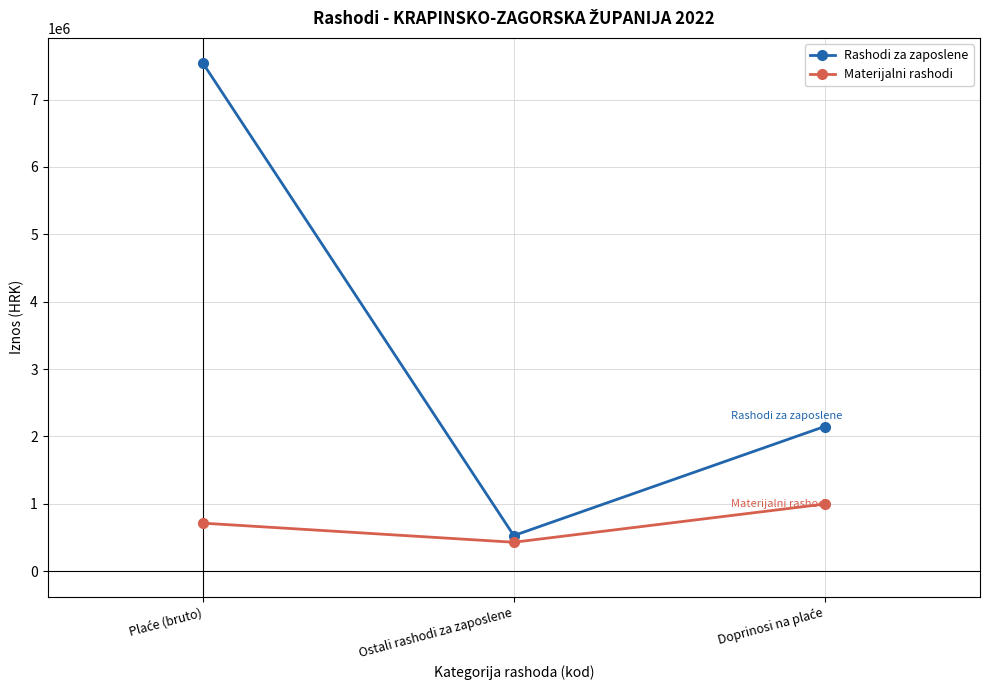

Read the Rashodi za zaposlene value at Ostali rashodi za zaposlene.

528204.2